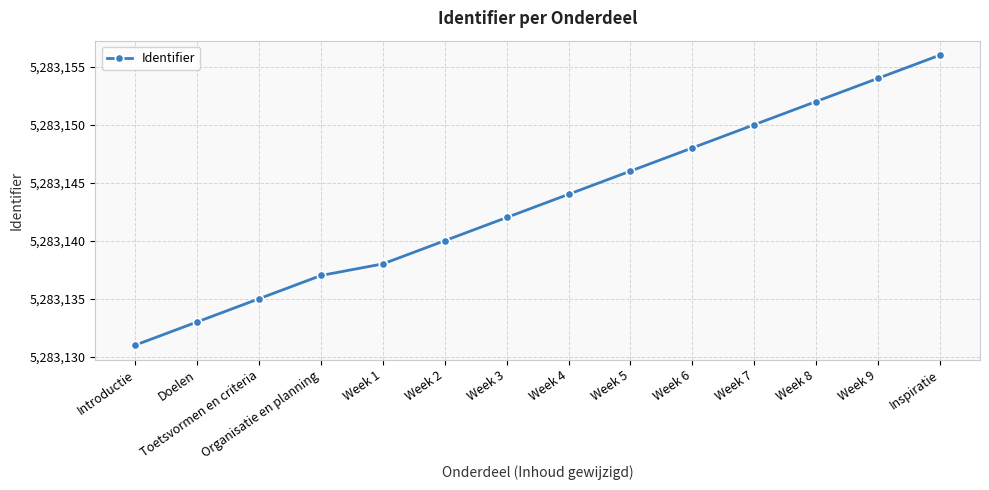

Which has a higher value, Week 2 or Week 7?

Week 7